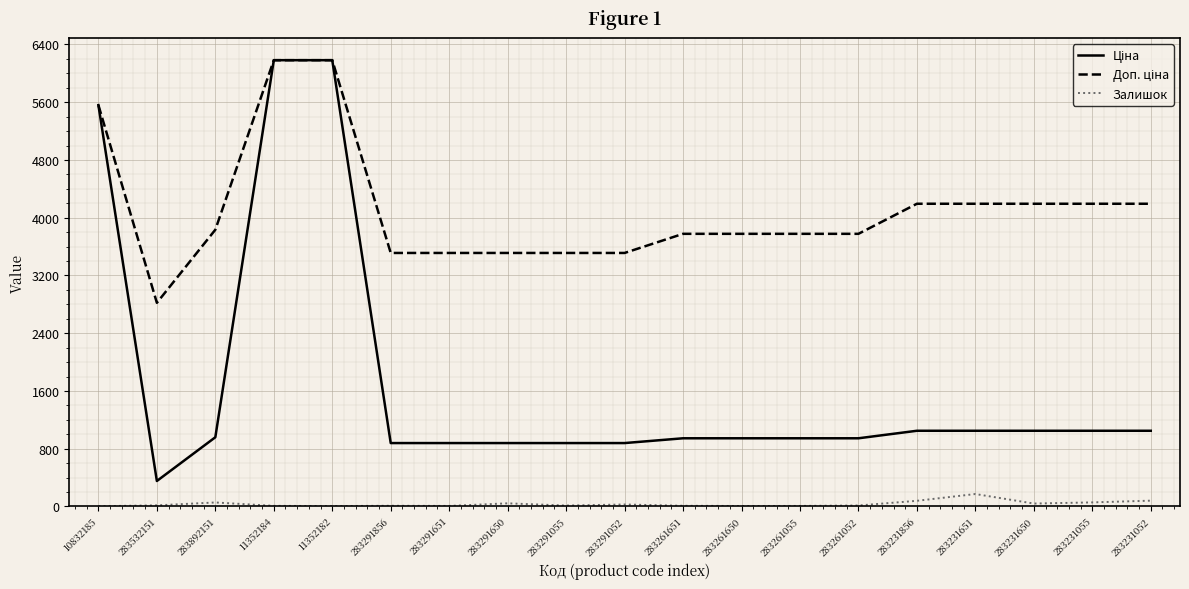

The Залишок series shows 6.0 at 283261650. True or false?

True